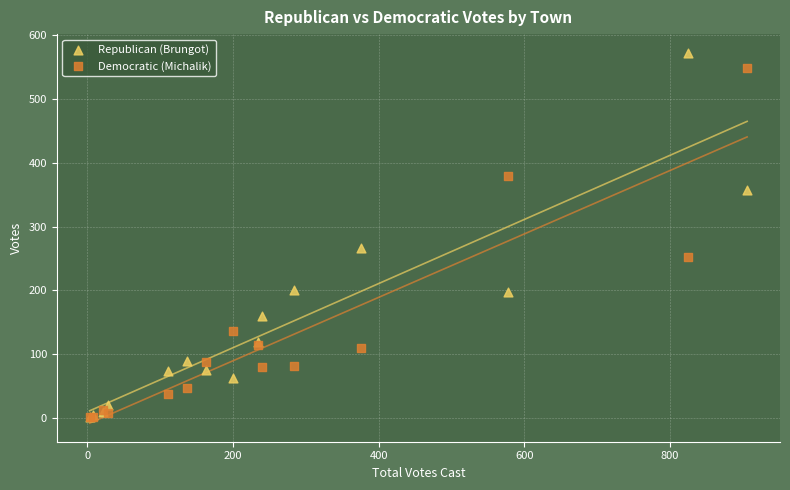

Which series reaches the maximum Y coordinate?

Republican (Brungot)